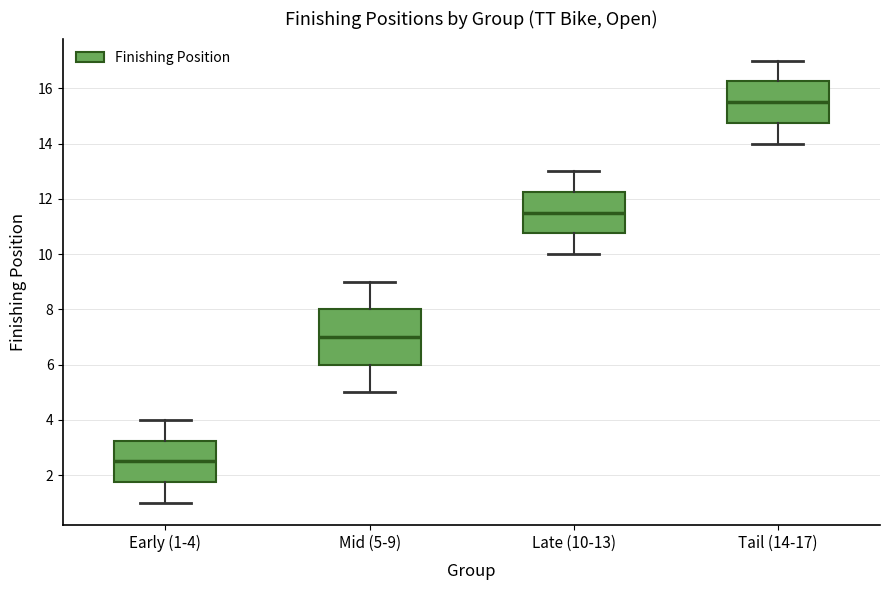

Reading left to right, transcribe this box plot: for each box, give where its median line is, the range the box spans, and where its two whiskers end, as read against the y-axis. The values are not printed on the chart, so give them approximately, as read against the axis.

Early (1-4): median 2.6, box 1.8 to 3.2, whiskers 1.0 to 4.0
Mid (5-9): median 7.0, box 6.0 to 8.0, whiskers 5.0 to 9.0
Late (10-13): median 11.6, box 10.8 to 12.2, whiskers 10.0 to 13.0
Tail (14-17): median 15.6, box 14.8 to 16.2, whiskers 14.0 to 17.0